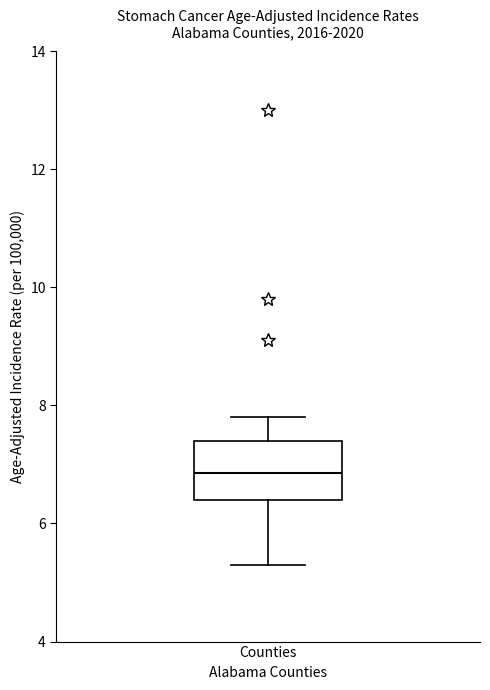

Where does the median line of the box for Counties sit on the y-axis? The values are not printed on the chart, so give them approximately, as read against the axis.

6.8